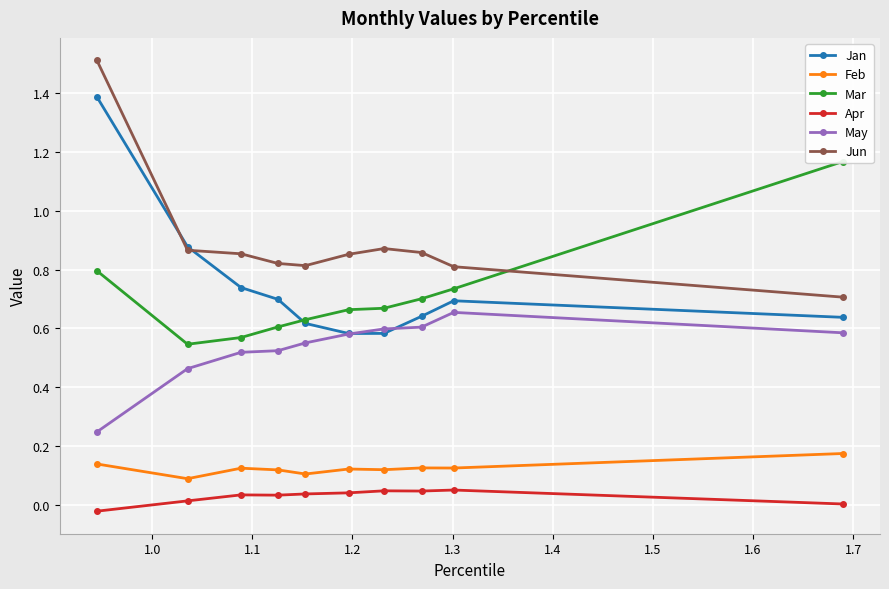

True or false: Jan has more than 1 interior local peaks.

False